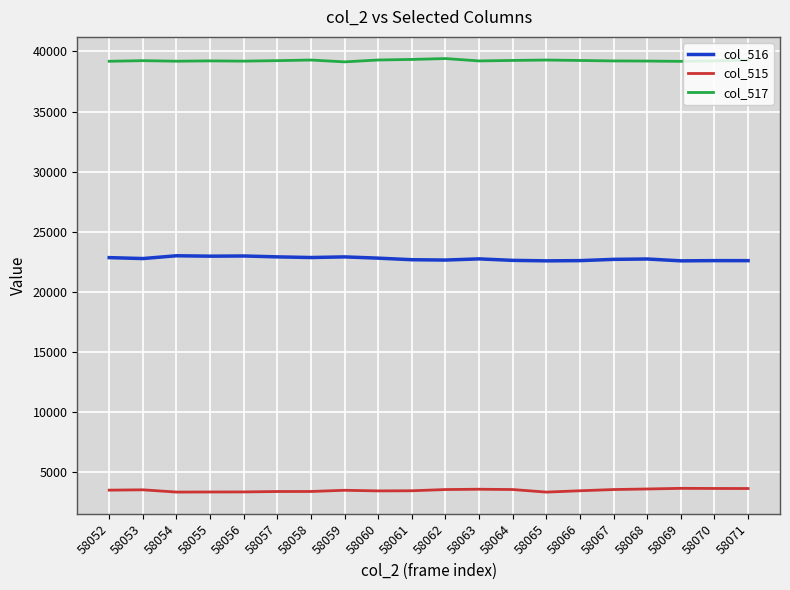

How many lines are shown in the chart?

3